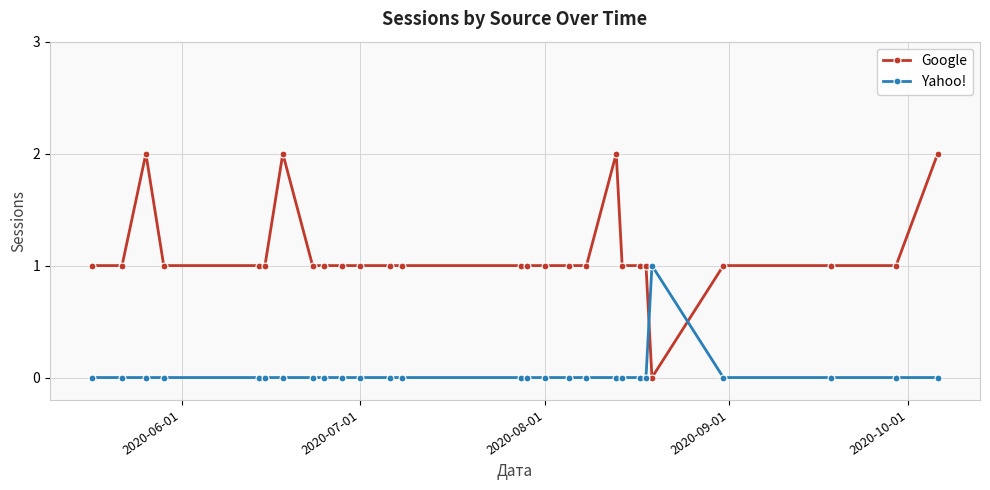

What is the sum of all Google values?

30